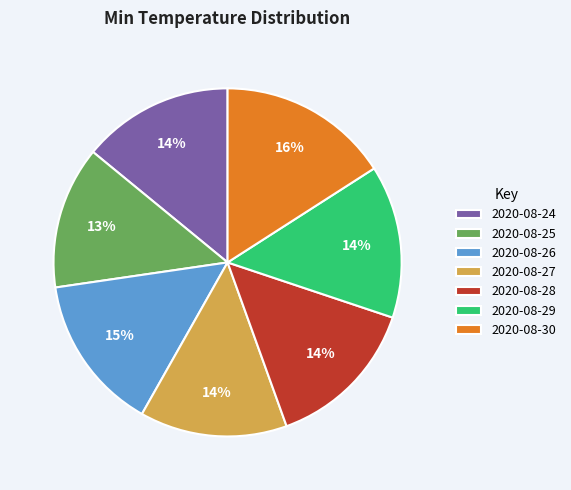

To the nearest percent, what is the difference between the largest and smallest slice percentages?

3%